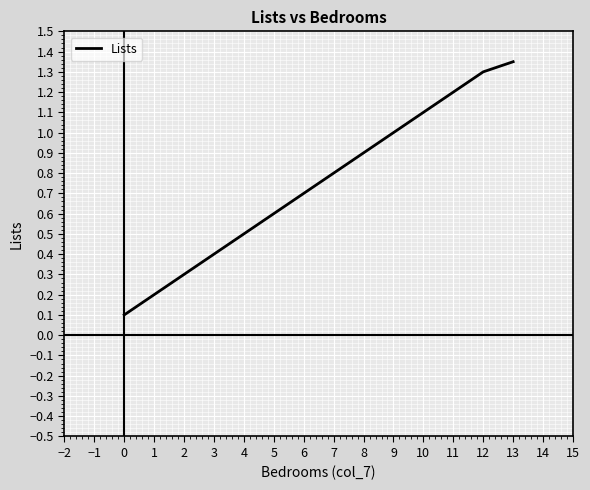

What is the change in value from 2 to 6?

+0.4